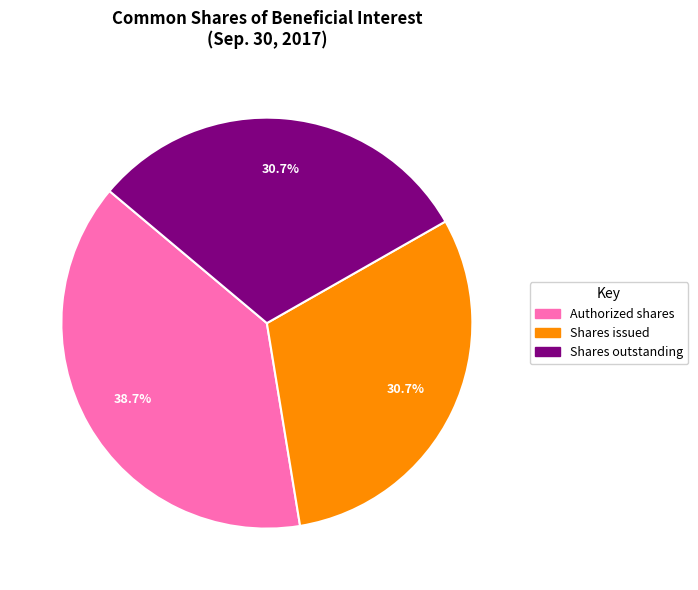

Combined, do Shares issued and Authorized shares account for over 50%?

Yes